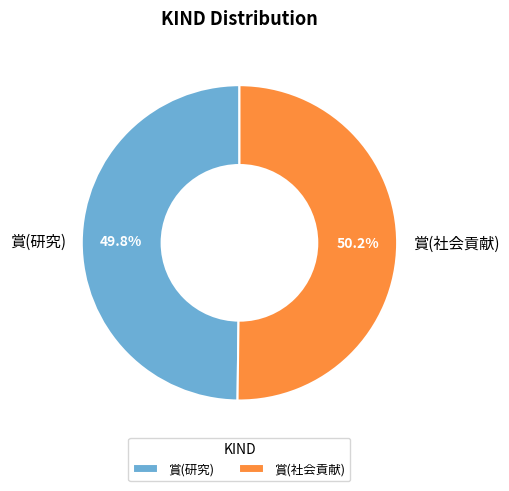

Count the number of slices in the pie.

2